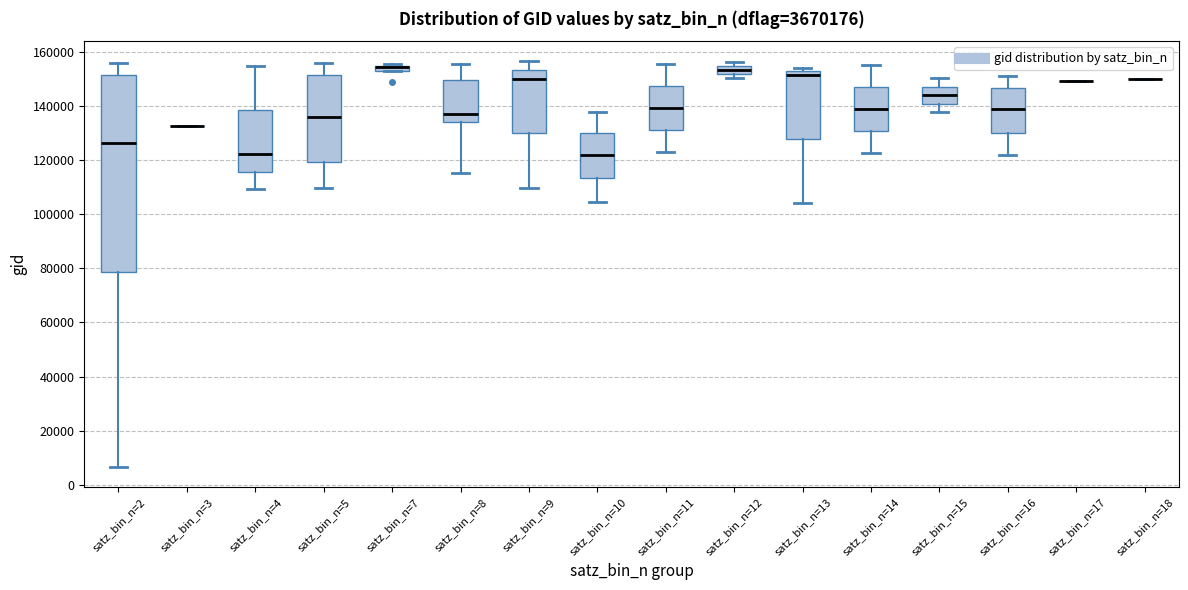

Where does the median line of the box for satz_bin_n=11 sit on the y-axis? The values are not printed on the chart, so give them approximately, as read against the axis.

140000